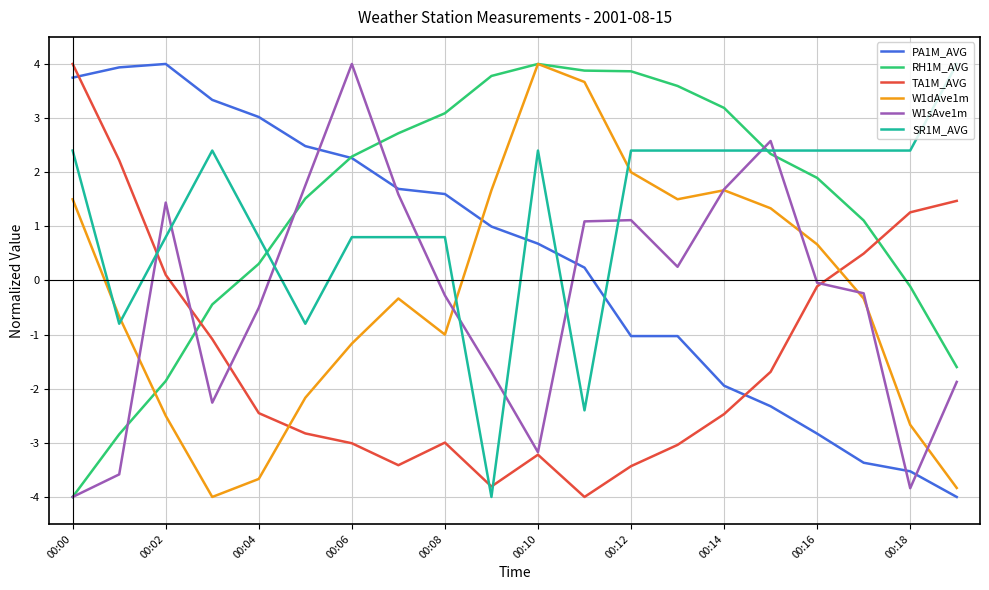

True or false: SR1M_AVG and W1sAve1m cross at least once.

True